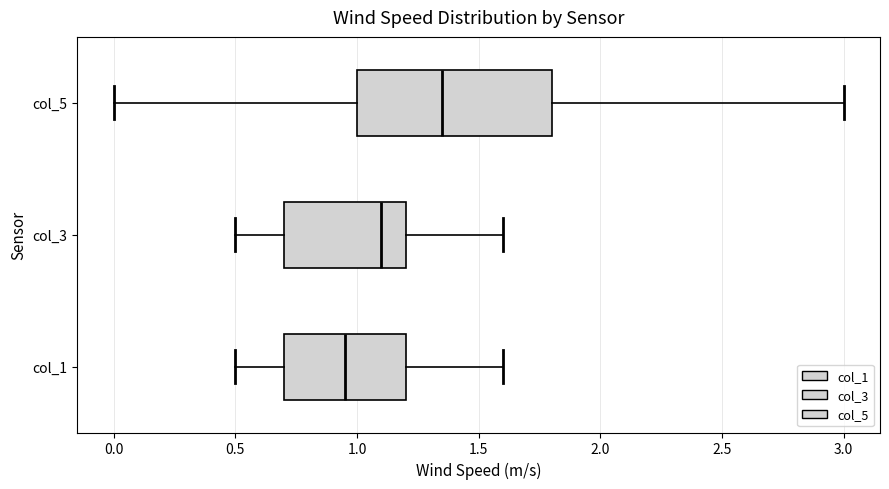

Which box's median line is the furthest to the right?

col_5